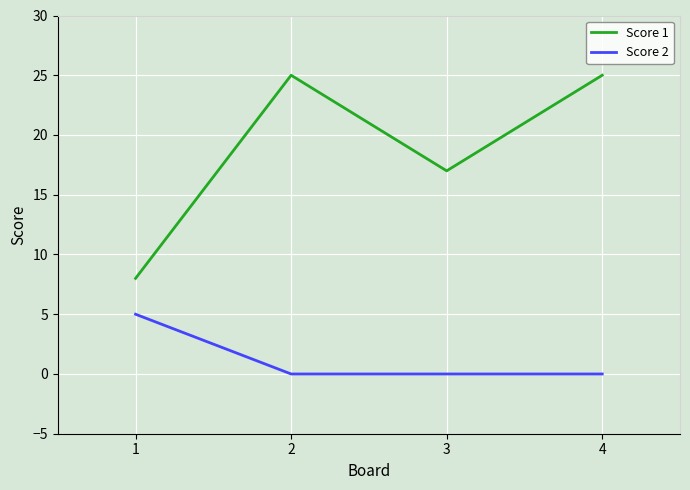

How many interior local valleys does the Score 1 series have?

1